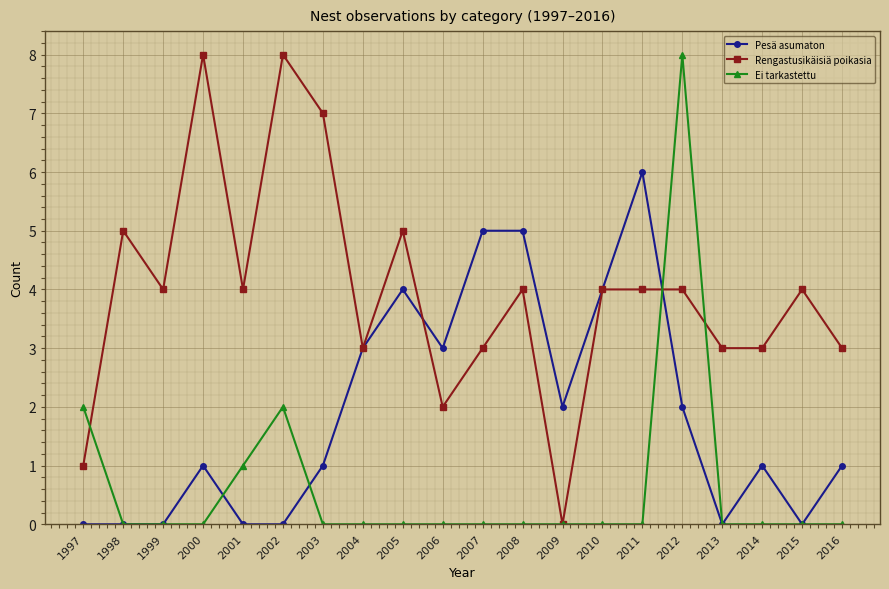

The value of Rengastusikäisiä poikasia at 1997 is 2. True or false?

False